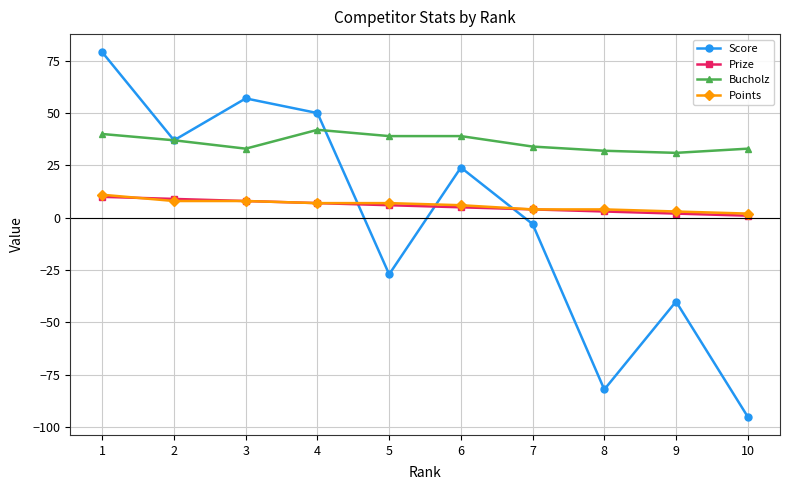

How many times do Prize and Score cross each other?

3